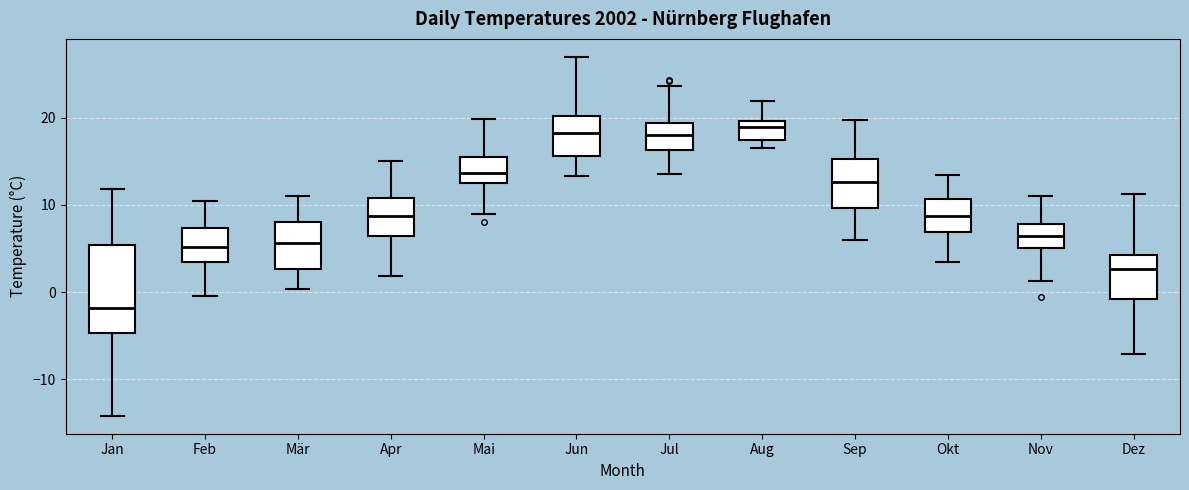

Reading left to right, transcribe this box plot: for each box, give where its median line is, the range the box spans, and where its two whiskers end, as read against the y-axis. The values are not printed on the chart, so give them approximately, as read against the axis.

Jan: median -2, box -5 to 5, whiskers -14 to 12
Feb: median 5, box 4 to 7, whiskers 0 to 11
Mär: median 6, box 3 to 8, whiskers 0 to 11
Apr: median 9, box 6 to 11, whiskers 2 to 15
Mai: median 14, box 13 to 16, whiskers 9 to 20
Jun: median 18, box 16 to 20, whiskers 13 to 27
Jul: median 18, box 16 to 19, whiskers 14 to 24
Aug: median 19, box 18 to 20, whiskers 17 to 22
Sep: median 13, box 10 to 15, whiskers 6 to 20
Okt: median 9, box 7 to 11, whiskers 3 to 13
Nov: median 6, box 5 to 8, whiskers 1 to 11
Dez: median 3, box -1 to 4, whiskers -7 to 11